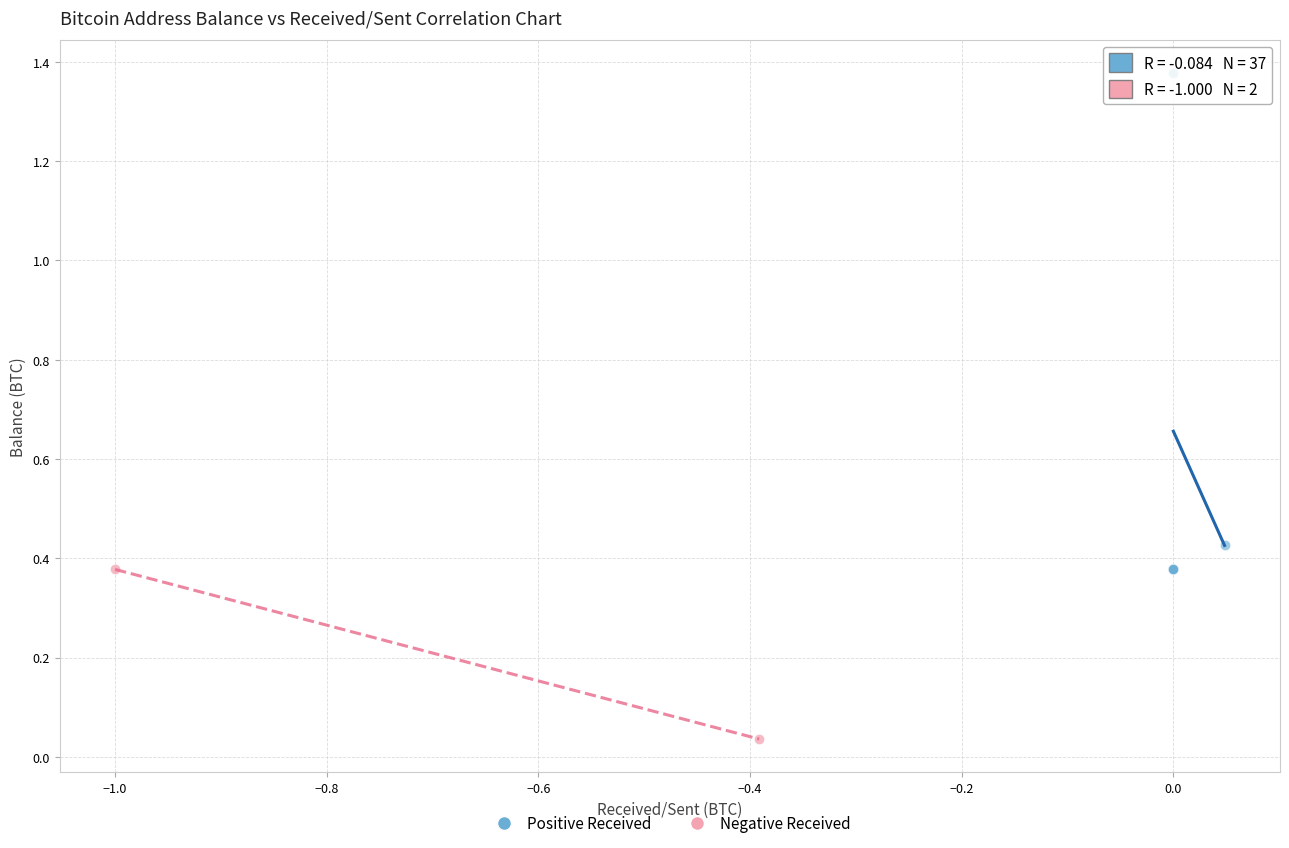

What are all the series names shown in the legend?

Positive Received, Negative Received